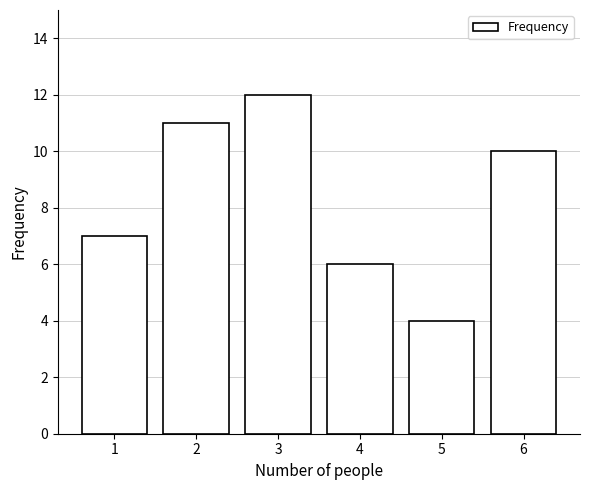

Reading left to right, extract all data points from this chart.

7	11	12	6	4	10